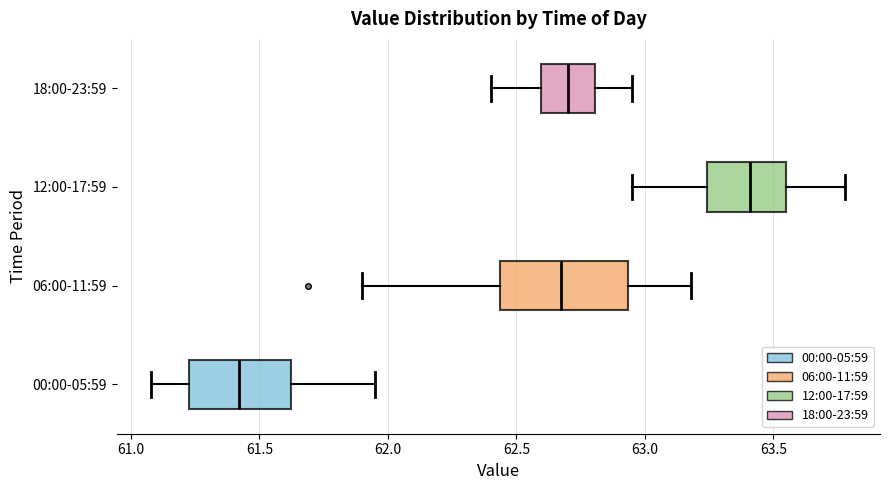

Which box's median line is the furthest to the right?

12:00-17:59